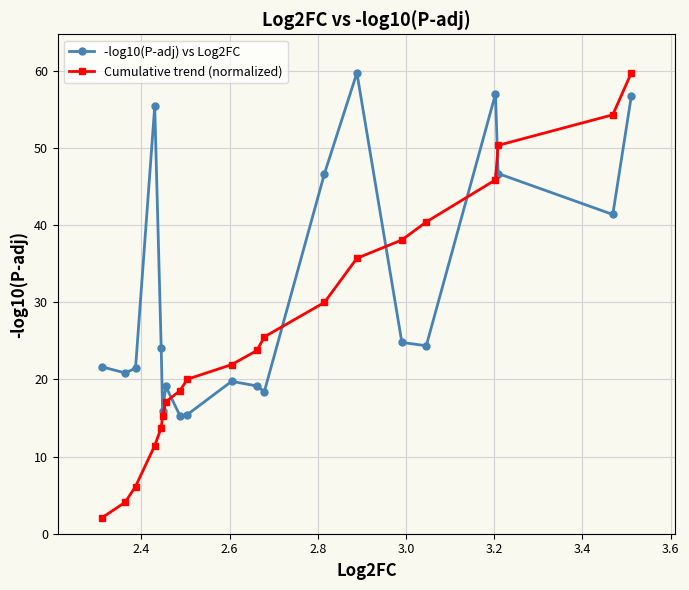

At how many categories does at least one series exceed 48?

6